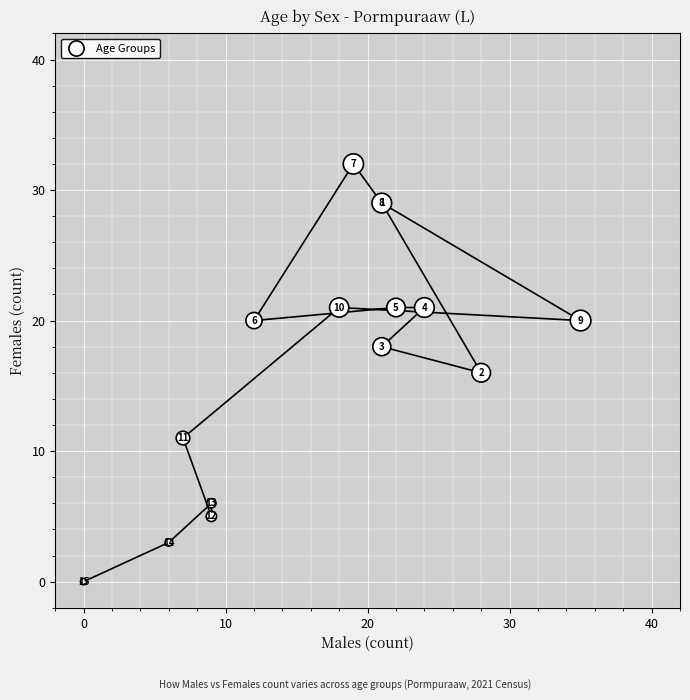

What Y value in the scatter plot is closest to 16?

16